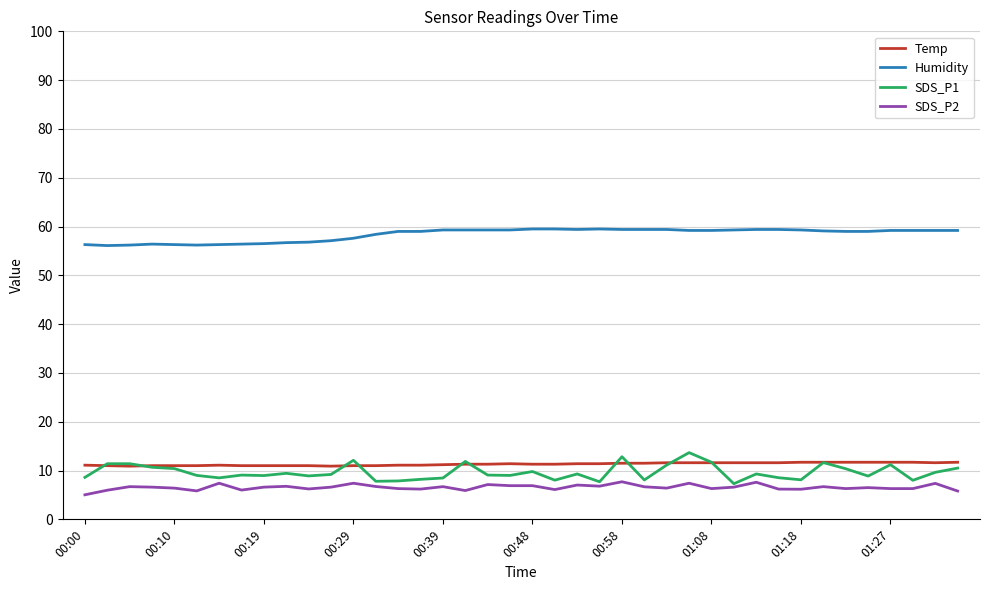

True or false: Temp and Humidity cross at least once.

False